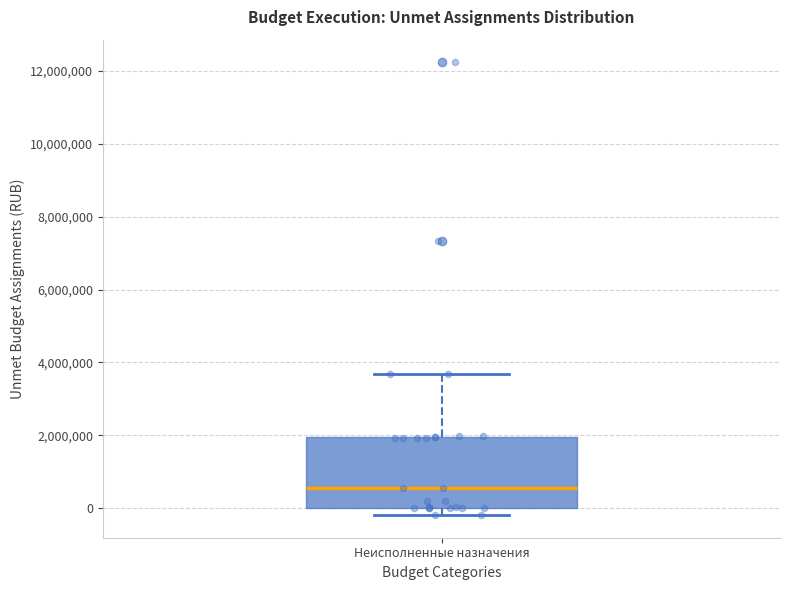

Where is the lower edge of the box for Неисполненные назначения on the y-axis? The values are not printed on the chart, so give them approximately, as read against the axis.

0